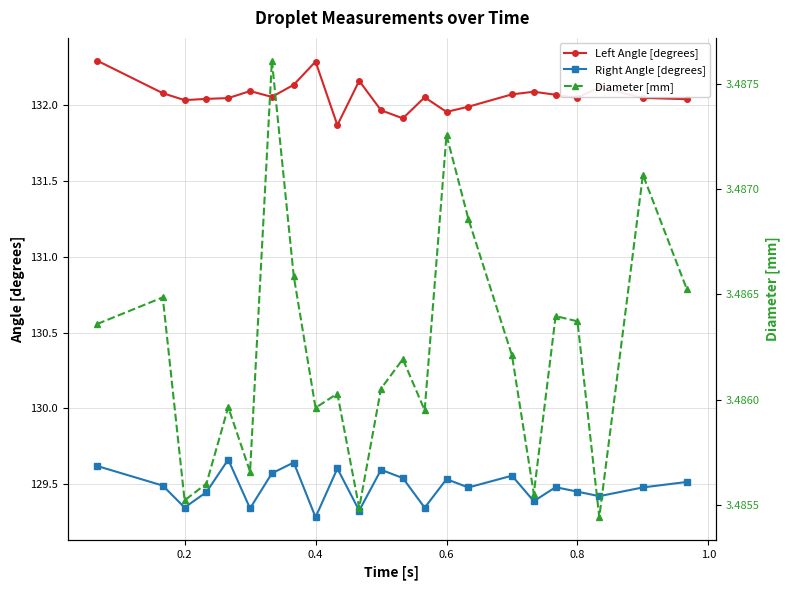

What is the difference between the second highest and second lowest values in the Right Angle [degrees] series?

0.3